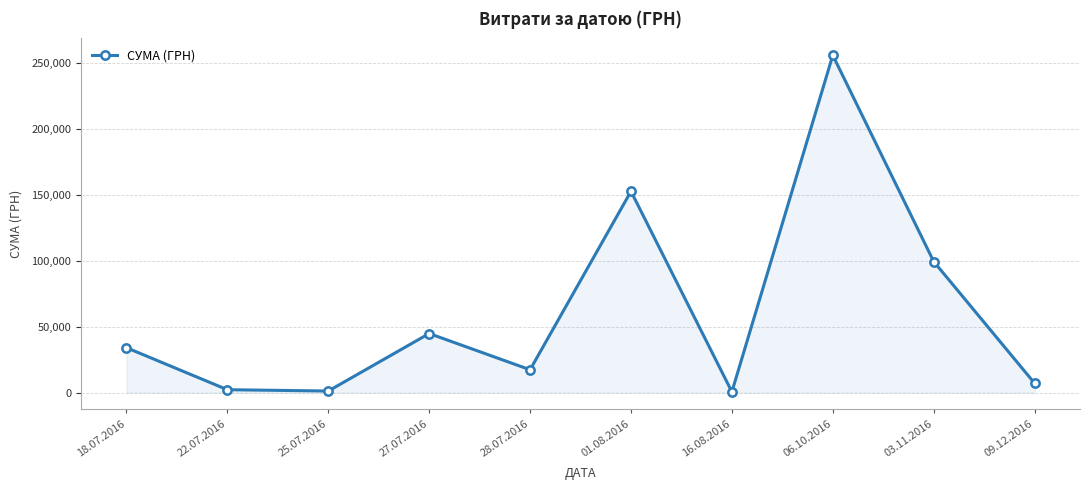

The value at 28.07.2016 is 27001.8. True or false?

False